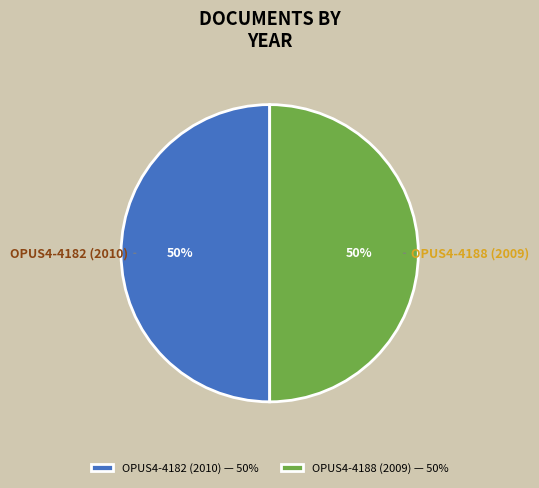

Count the number of slices in the pie.

2